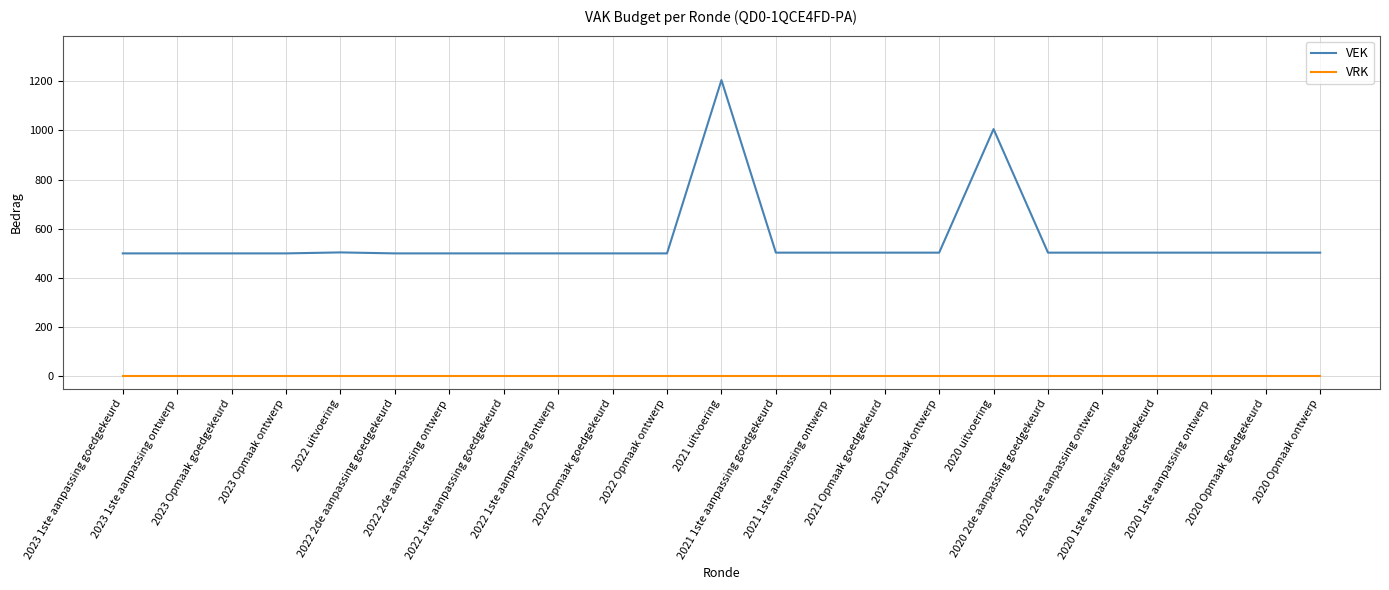

What value does the VEK series have at 2021 Opmaak ontwerp, to the nearest 50?

500